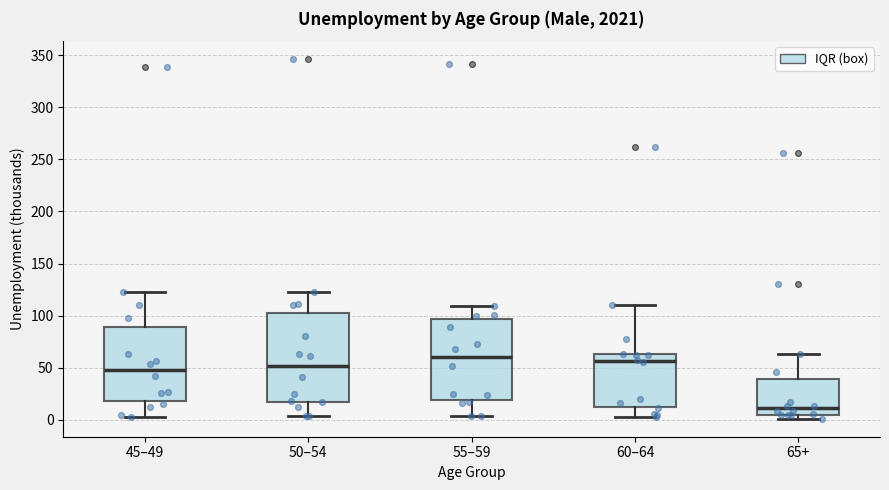

Which box has the lowest median line?

65+